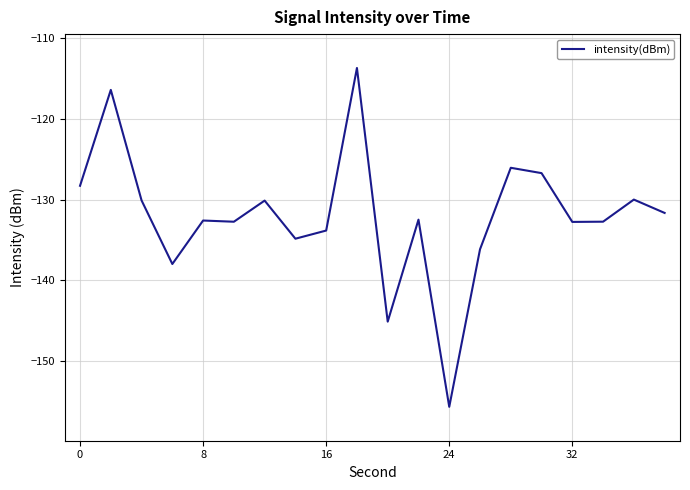

What is the greatest value displayed?

-113.7